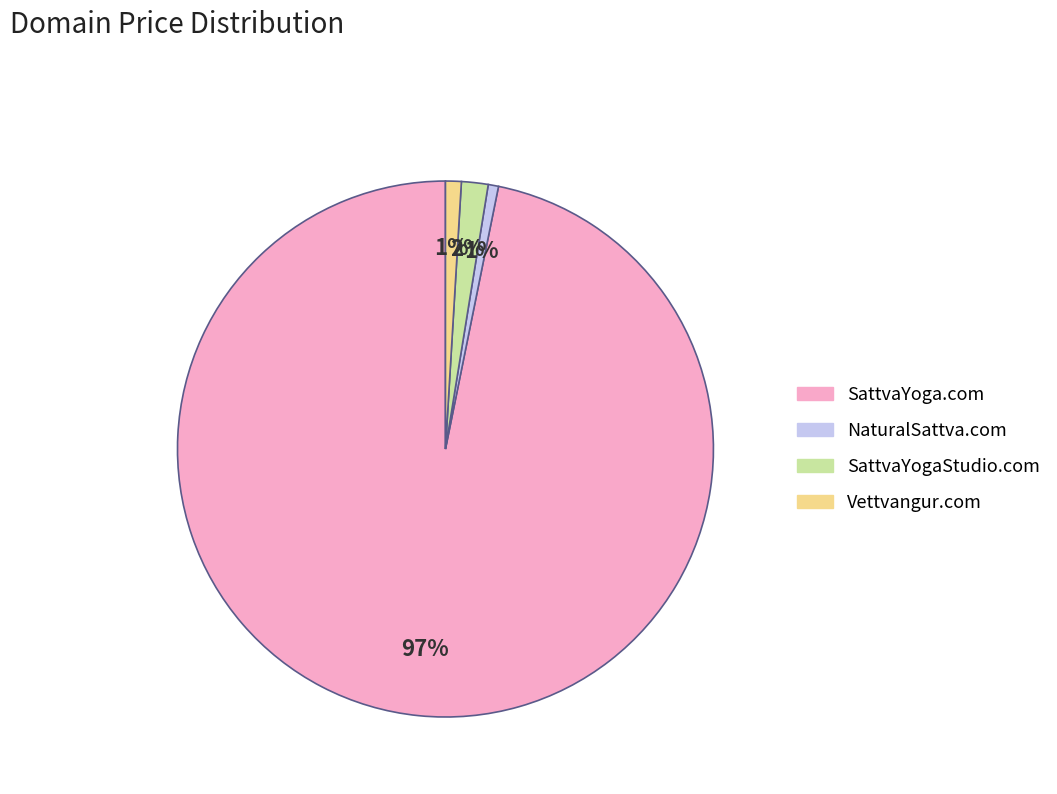

Do Vettvangur.com and SattvaYoga.com together represent more than half of the pie?

Yes